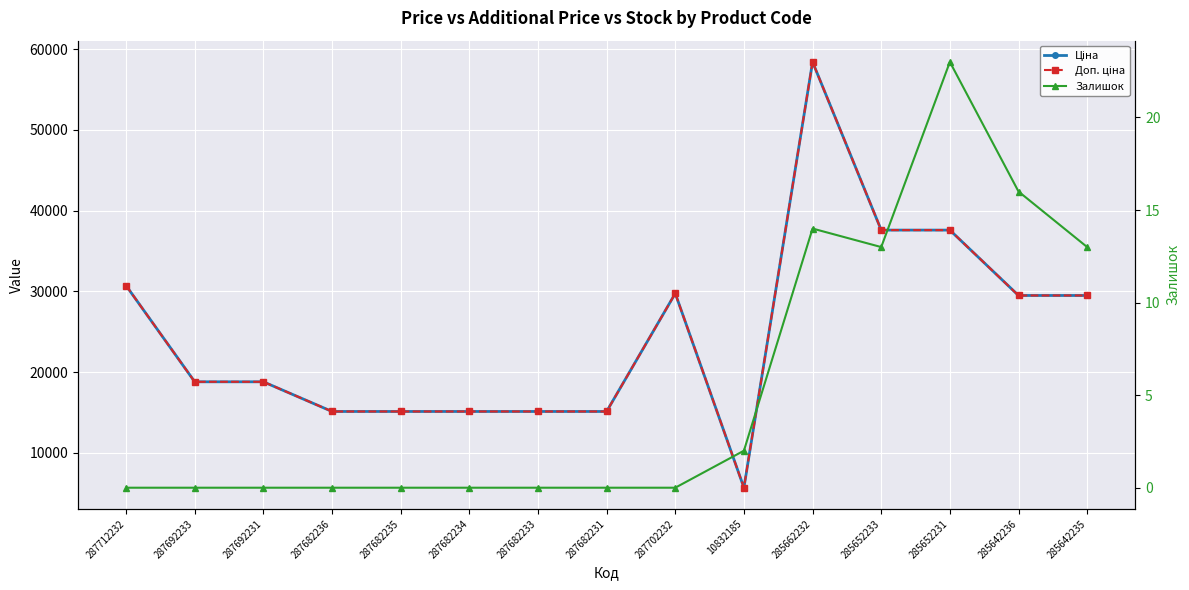

Which series has the largest total across all categories?

Ціна